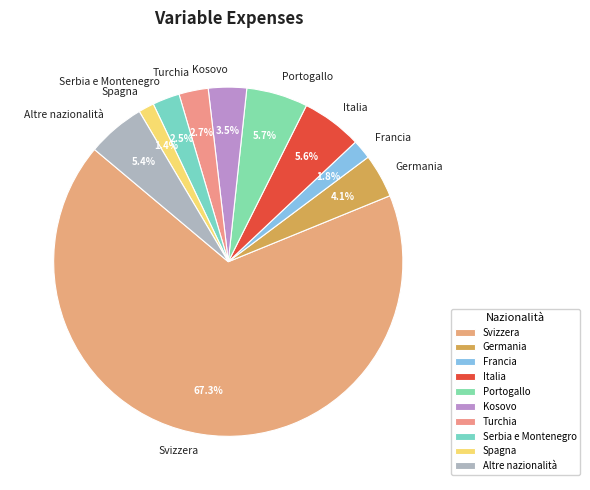

Approximately how many times larger is the value at Spagna compared to Kosovo?

0.4